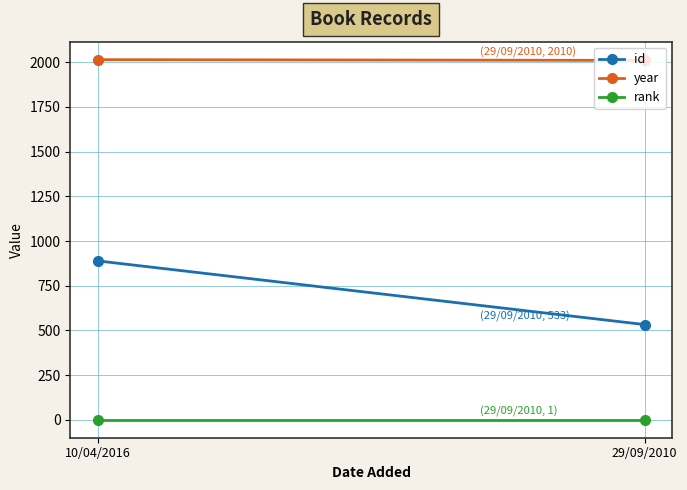

Rank the categories by year value from lowest to highest.

29/09/2010, 10/04/2016